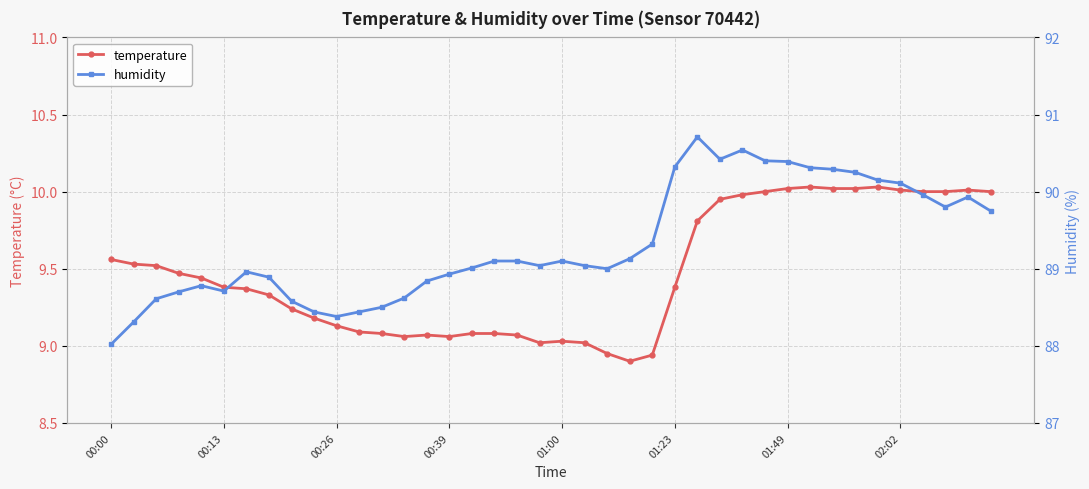

What is the minimum value shown in the chart?

8.9